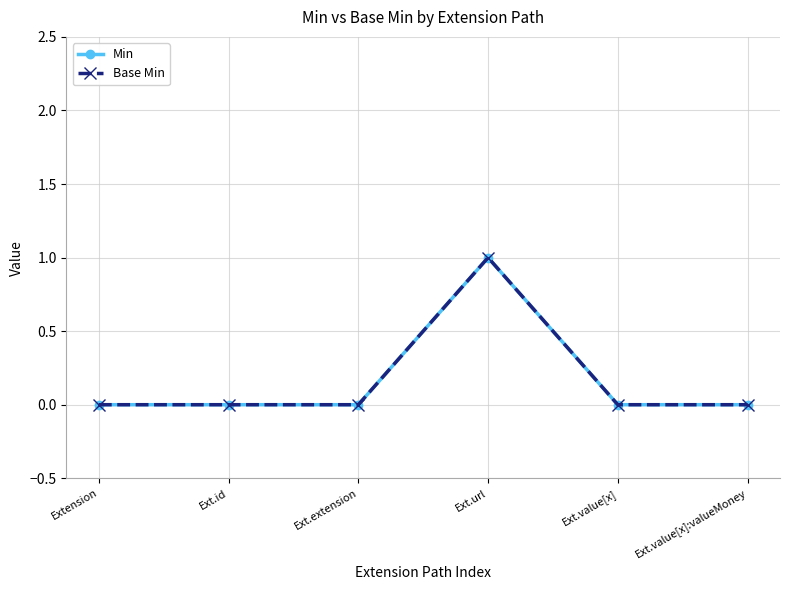

What position from the left is Ext.value[x]:valueMoney?

6